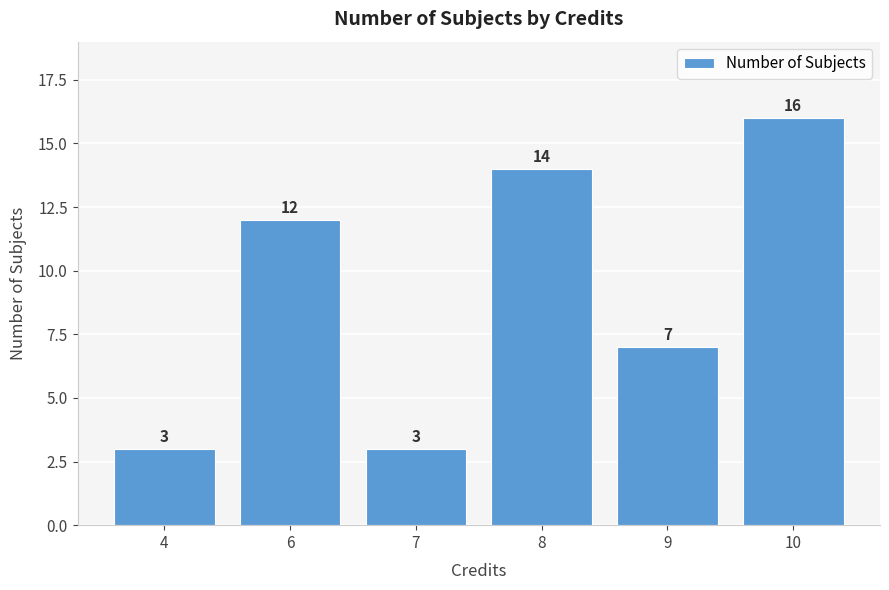

Which category has the highest value across all series?

10